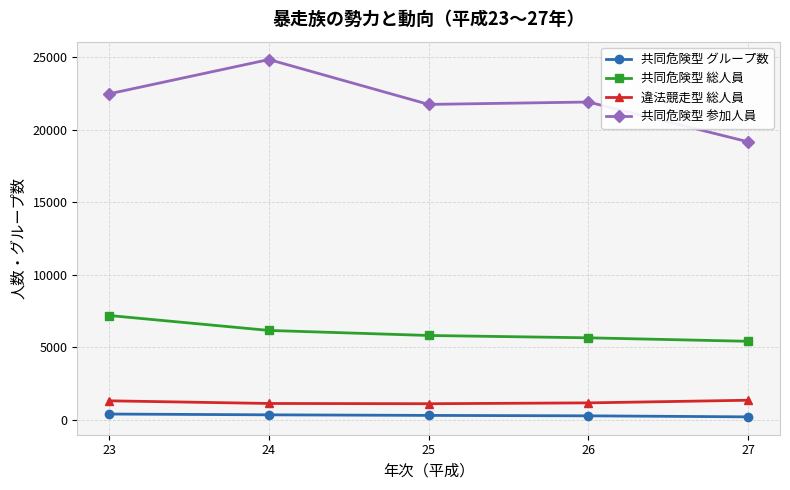

Is it true that 違法競走型 総人員 equals 1133 at 24?

True